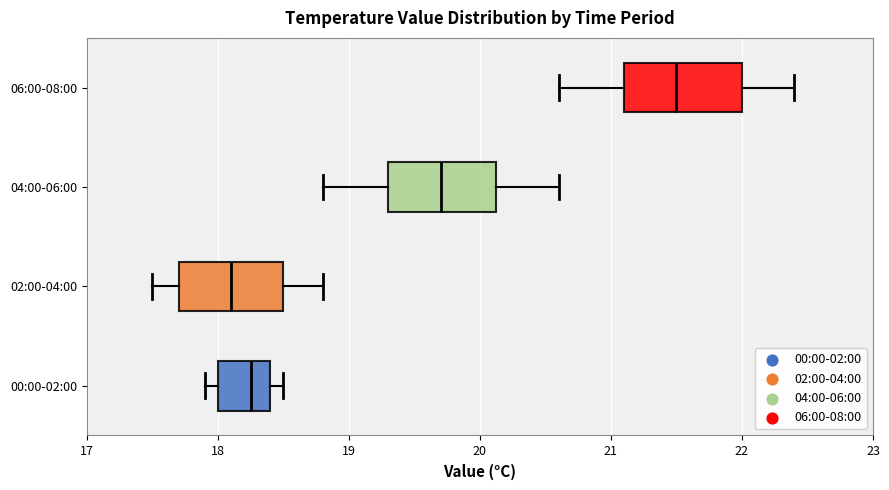

Where is the left edge of the box for 06:00-08:00 on the x-axis? The values are not printed on the chart, so give them approximately, as read against the axis.

21.1